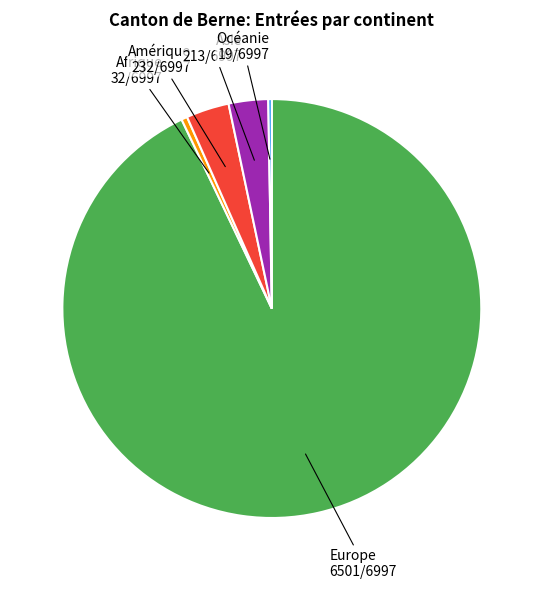

Is there any slice that represents more than half of the pie?

Yes